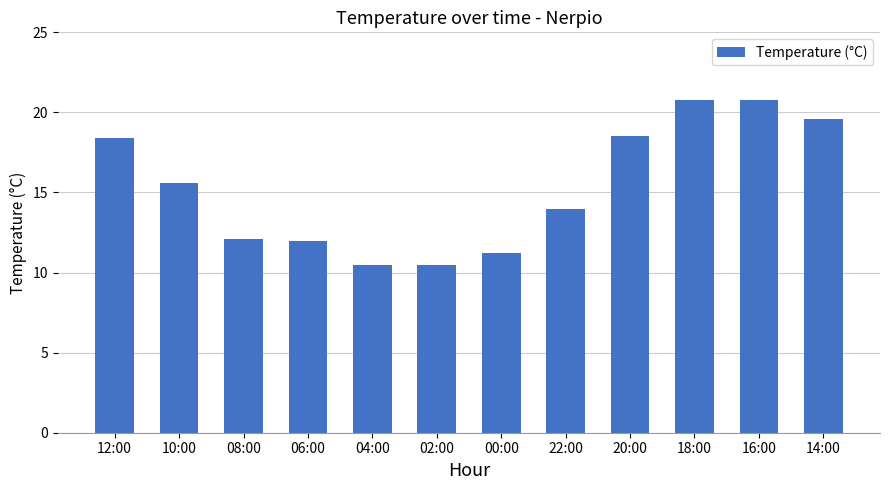

What is the average value?

15.3